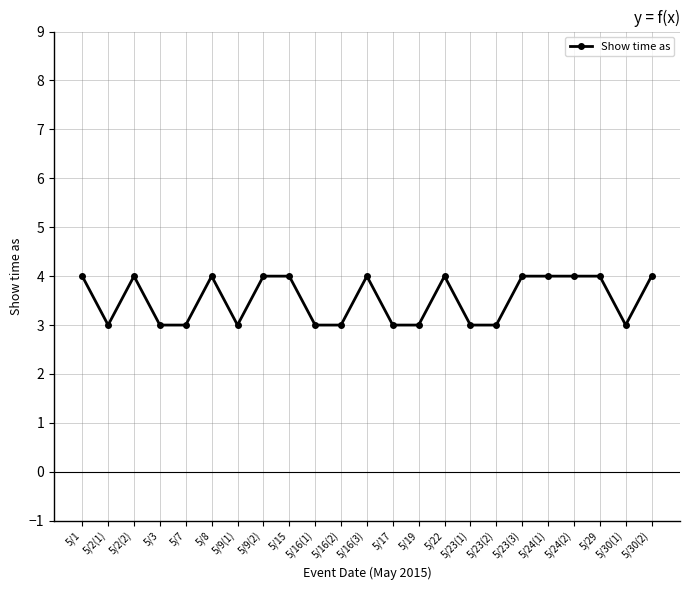

What is the label of the 15th point from the right?

5/15